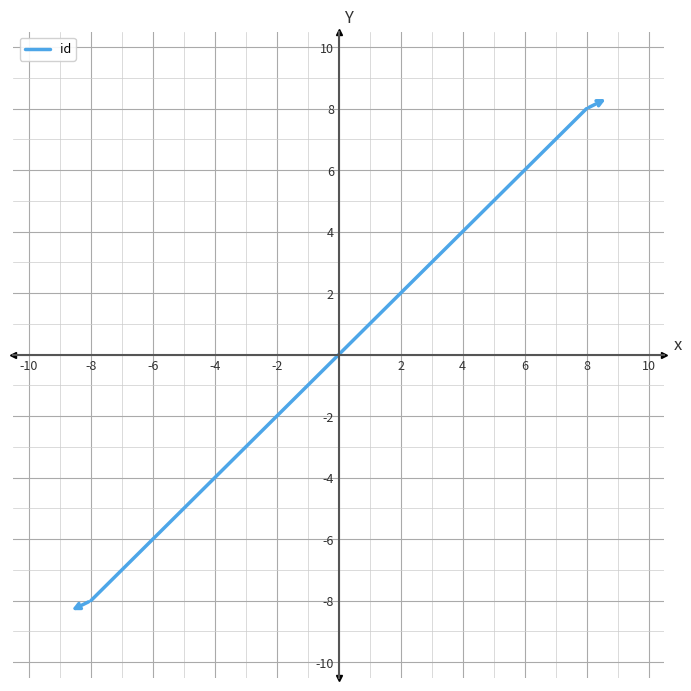

True or false: the data has more than 1 interior local peaks.

False